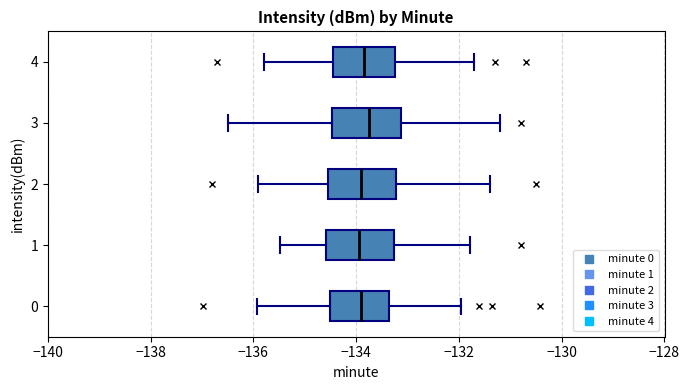

Reading bottom to top, read every box against the x-axis: the position of its median line, the range the box covers, and the ends of its whiskers. The values are not printed on the chart, so give them approximately, as read against the axis.

0: median -133.8, box -134.6 to -133.4, whiskers -136.0 to -132.0
1: median -134.0, box -134.6 to -133.2, whiskers -135.4 to -131.8
2: median -133.8, box -134.6 to -133.2, whiskers -135.8 to -131.4
3: median -133.8, box -134.4 to -133.2, whiskers -136.4 to -131.2
4: median -133.8, box -134.4 to -133.2, whiskers -135.8 to -131.6